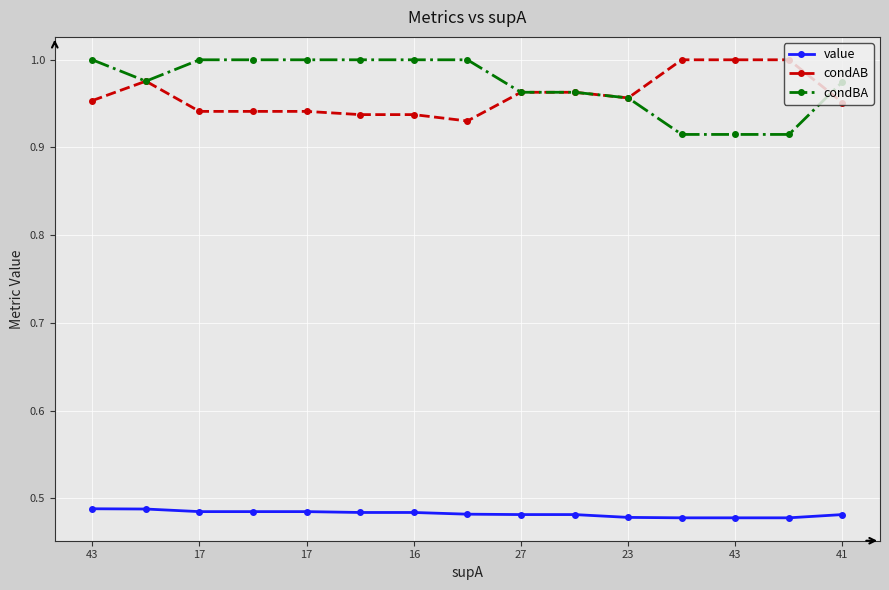

True or false: value and condAB intersect in this chart.

False